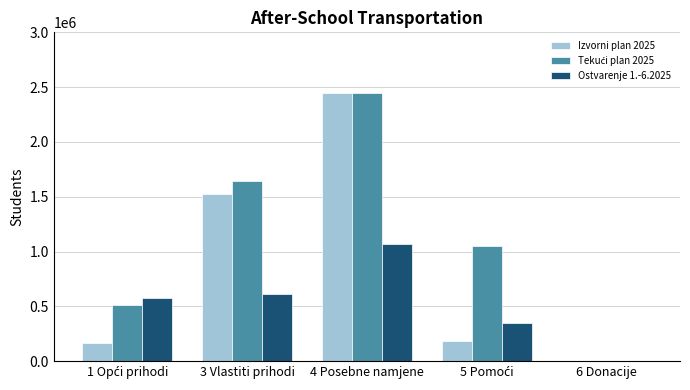

At which category is the sum across all series the highest?

4 Posebne namjene